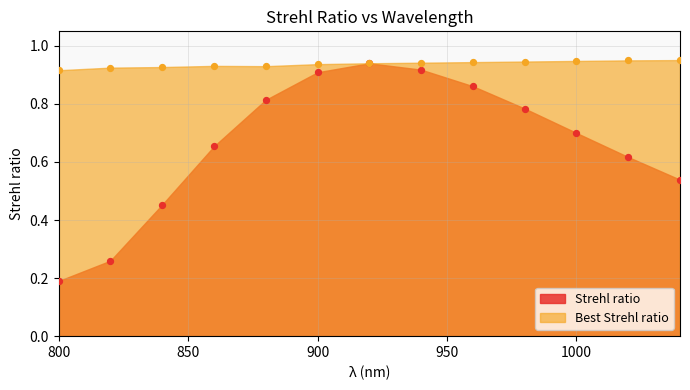

Which series contains the highest Y value?

Best Strehl ratio